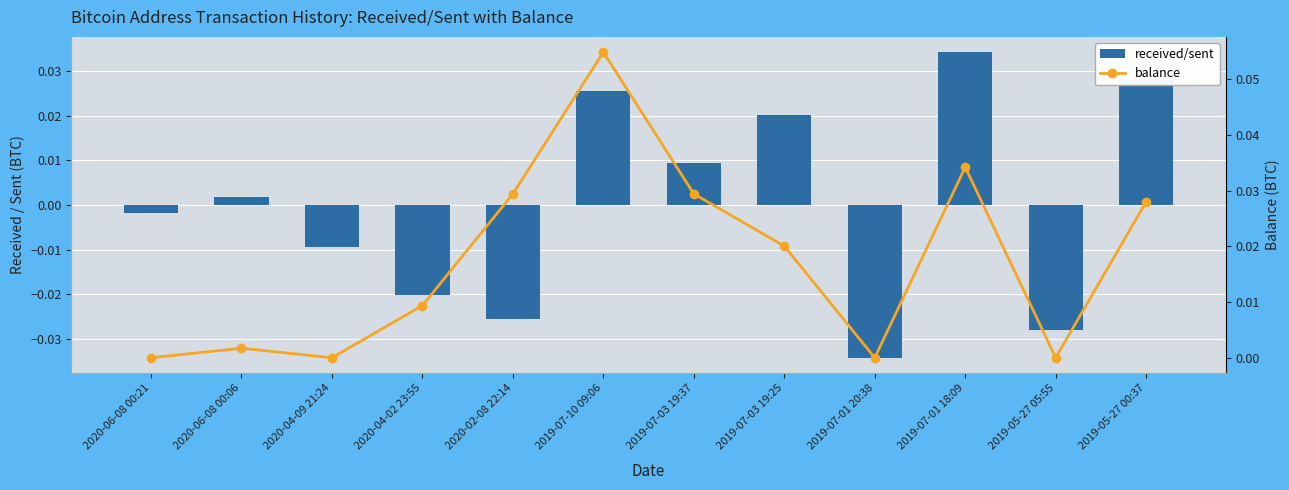

True or false: received/sent has a value of -0.0 at 2020-02-08 22:14.

True